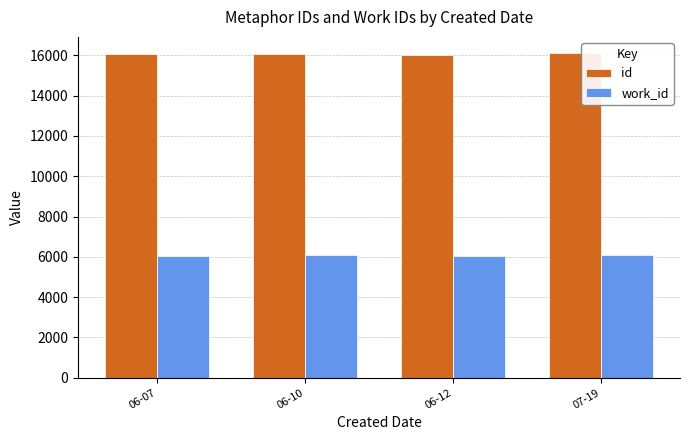

What is the maximum value for work_id?

6088.0